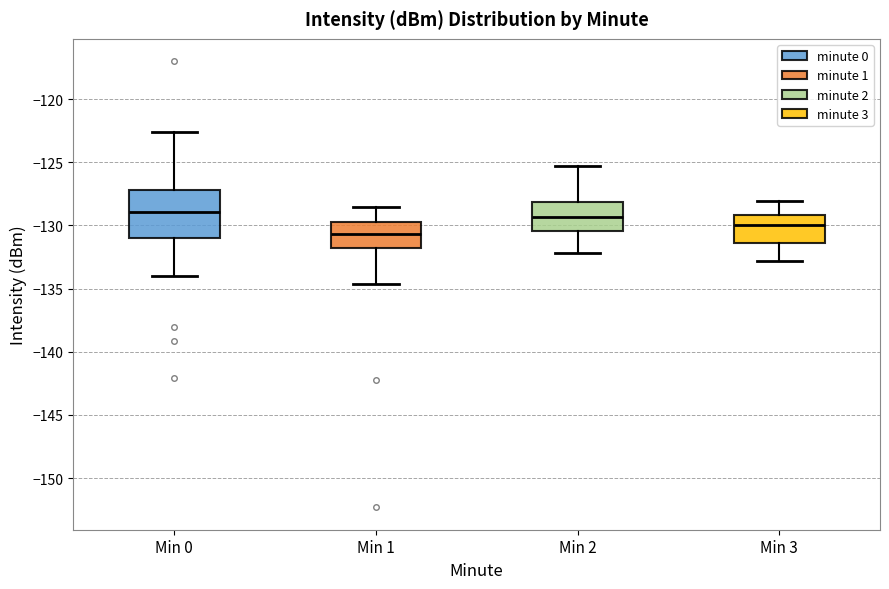

Reading left to right, transcribe this box plot: for each box, give where its median line is, the range the box spans, and where its two whiskers end, as read against the y-axis. The values are not printed on the chart, so give them approximately, as read against the axis.

Min 0: median -129.0, box -131.0 to -127.0, whiskers -134.0 to -122.5
Min 1: median -130.5, box -131.5 to -129.5, whiskers -134.5 to -128.5
Min 2: median -129.5, box -130.5 to -128.0, whiskers -132.0 to -125.5
Min 3: median -130.0, box -131.5 to -129.0, whiskers -133.0 to -128.0